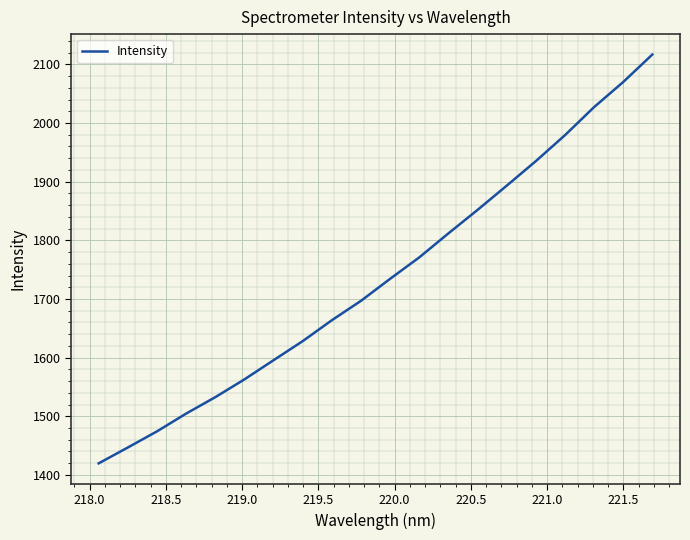

What is the minimum value shown in the chart?

1419.7